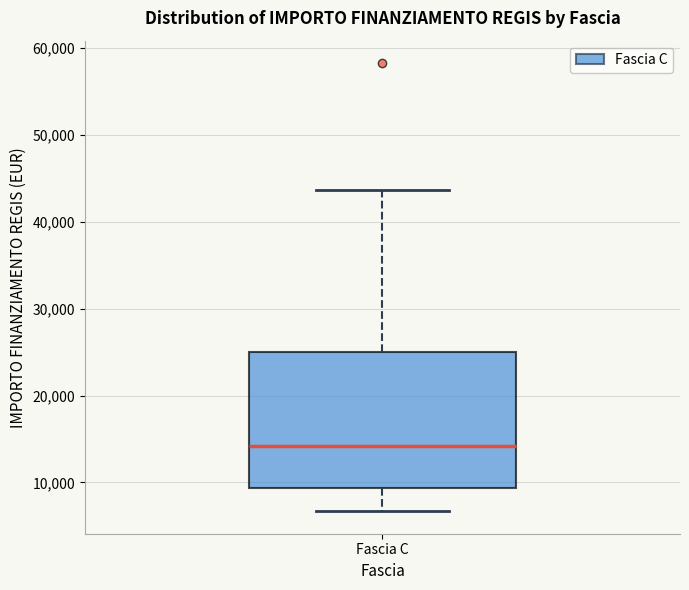

Read this box plot against the y-axis: the position of the median line, the range covered by the box, and the ends of both whiskers. The values are not printed on the chart, so give them approximately, as read against the axis.

median 14000, box 9000 to 25000, whiskers 7000 to 44000